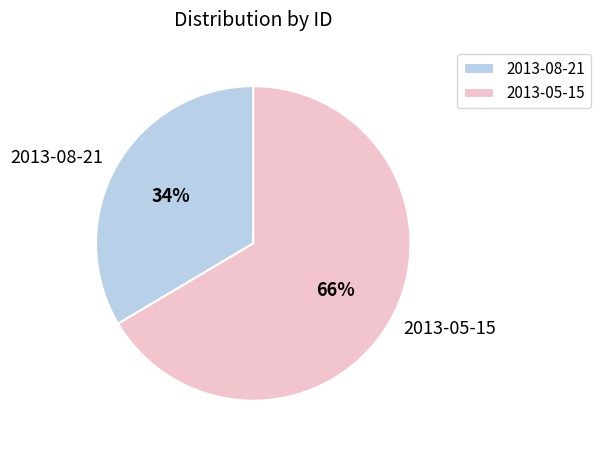

Does any single category account for the majority?

Yes